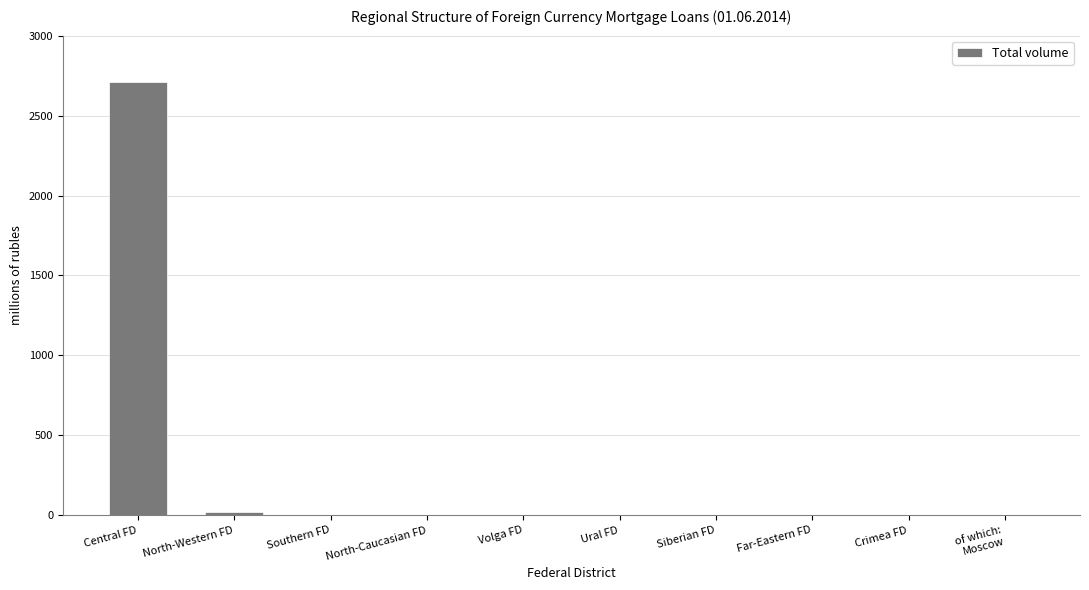

What is the maximum value shown in the chart?

2707